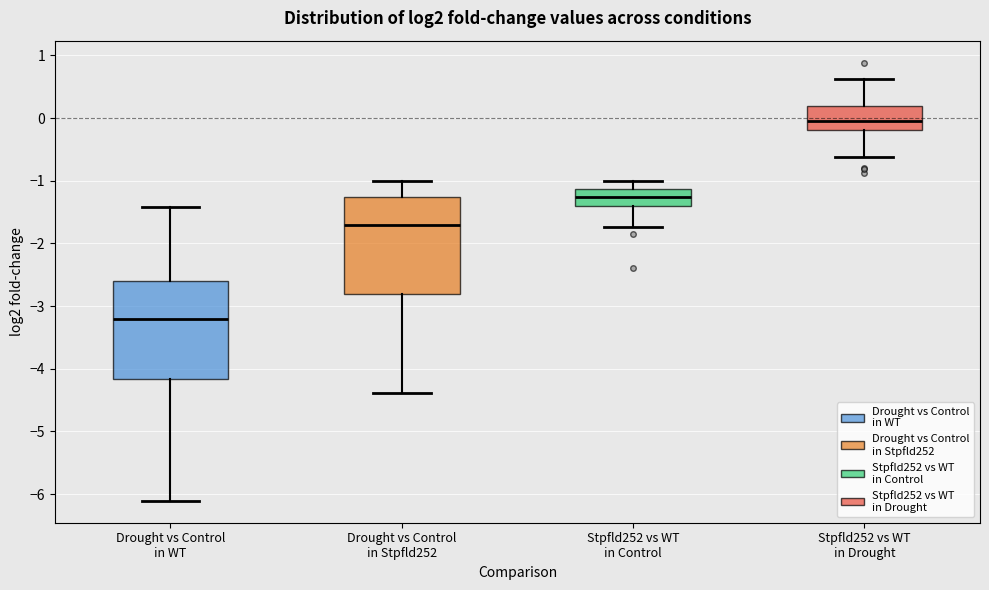

Reading left to right, transcribe this box plot: for each box, give where its median line is, the range the box spans, and where its two whiskers end, as read against the y-axis. The values are not printed on the chart, so give them approximately, as read against the axis.

Drought vs Control in WT: median -3.2, box -4.2 to -2.6, whiskers -6.1 to -1.4
Drought vs Control in Stpfld252: median -1.7, box -2.8 to -1.3, whiskers -4.4 to -1.0
Stpfld252 vs WT in Control: median -1.3, box -1.4 to -1.1, whiskers -1.7 to -1.0
Stpfld252 vs WT in Drought: median 0.0, box -0.2 to 0.2, whiskers -0.6 to 0.6